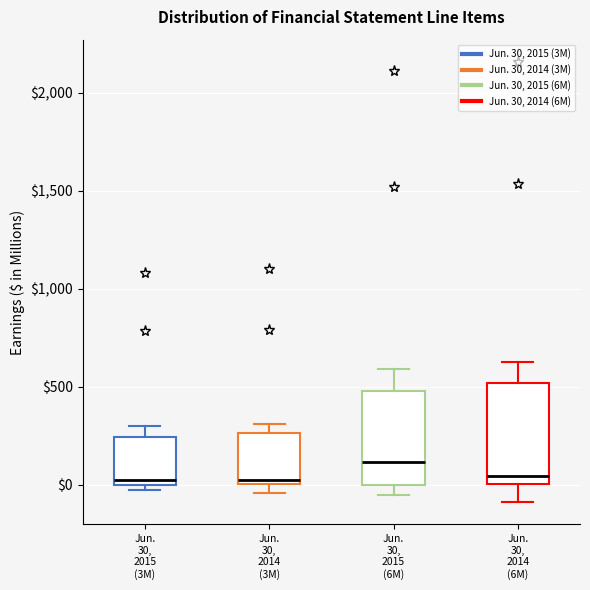

Where is the lower edge of the box for Jun. 30, 2015 (3M) on the y-axis? The values are not printed on the chart, so give them approximately, as read against the axis.

0